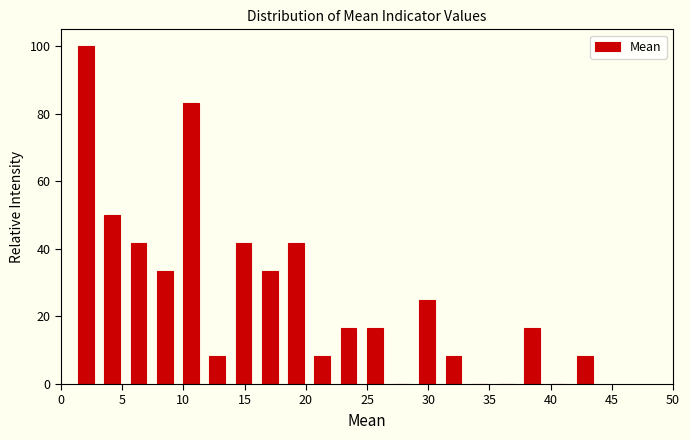

Over which range of the x-axis is the bar tallest?

1.0 to 3.0